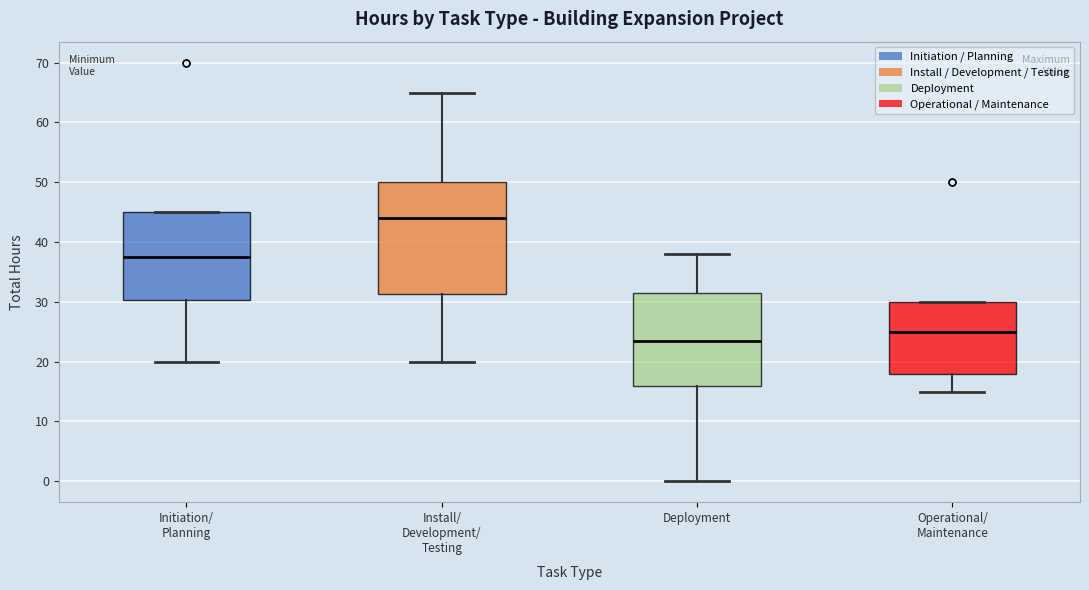

Where is the lower edge of the box for Deployment on the y-axis? The values are not printed on the chart, so give them approximately, as read against the axis.

16